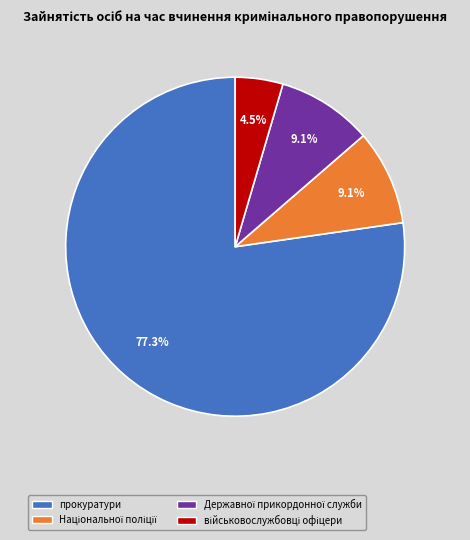

Is there any slice that represents more than half of the pie?

Yes